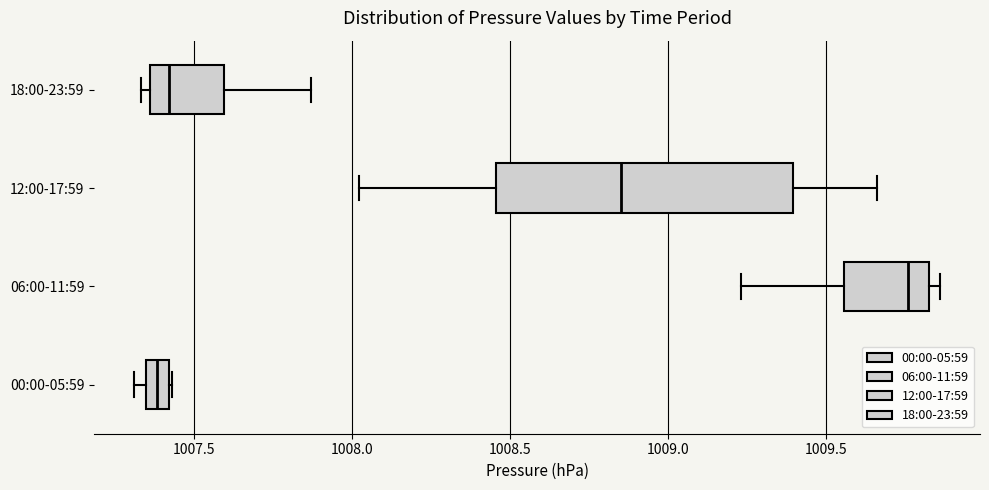

Comparing the boxes themselves (not the whiskers), which one is the widest?

12:00-17:59